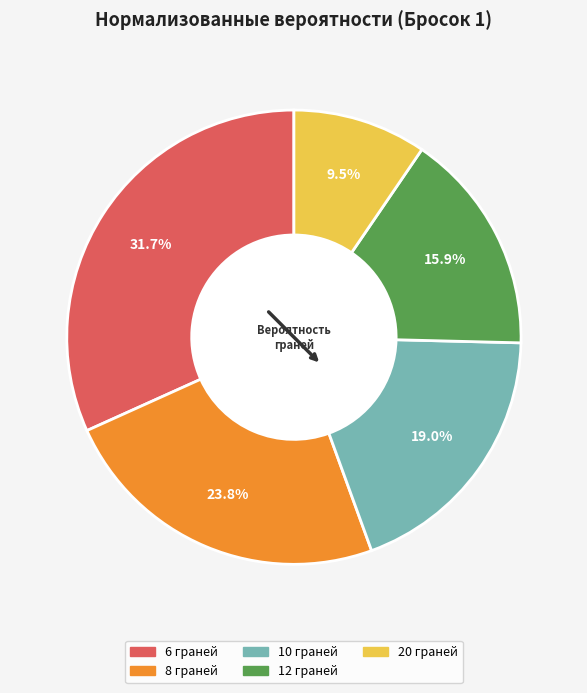

Is there any slice that represents more than half of the pie?

No